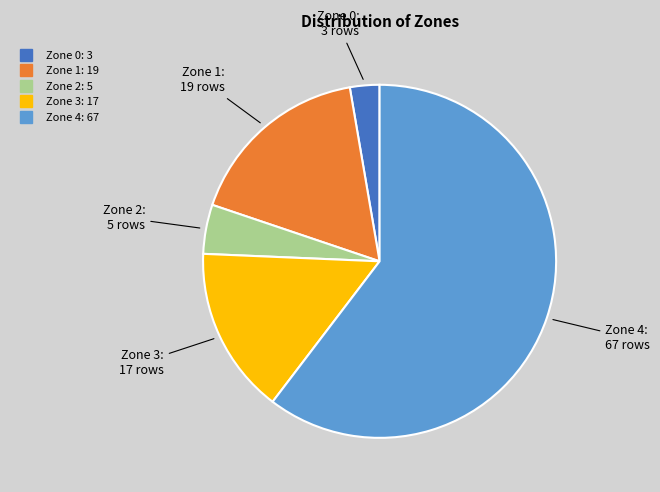

Rank the categories by value from lowest to highest.

Zone 0, Zone 2, Zone 3, Zone 1, Zone 4